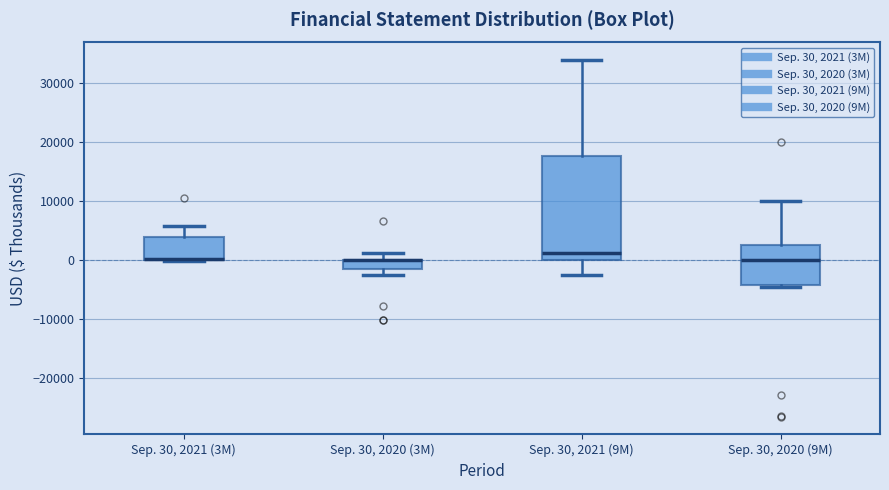

Which box is the tallest, from its lower edge to its upper edge?

Sep. 30, 2021 (9M)